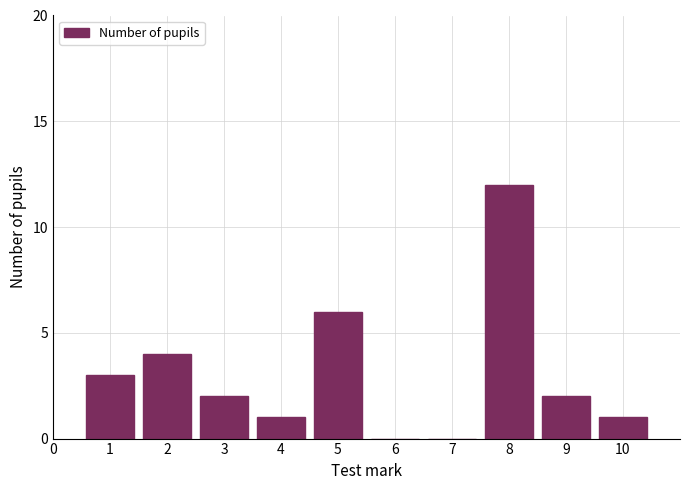

Reading left to right, what are all the values shown in this chart?

1=3	2=4	3=2	4=1	5=6	6=0	7=0	8=12	9=2	10=1